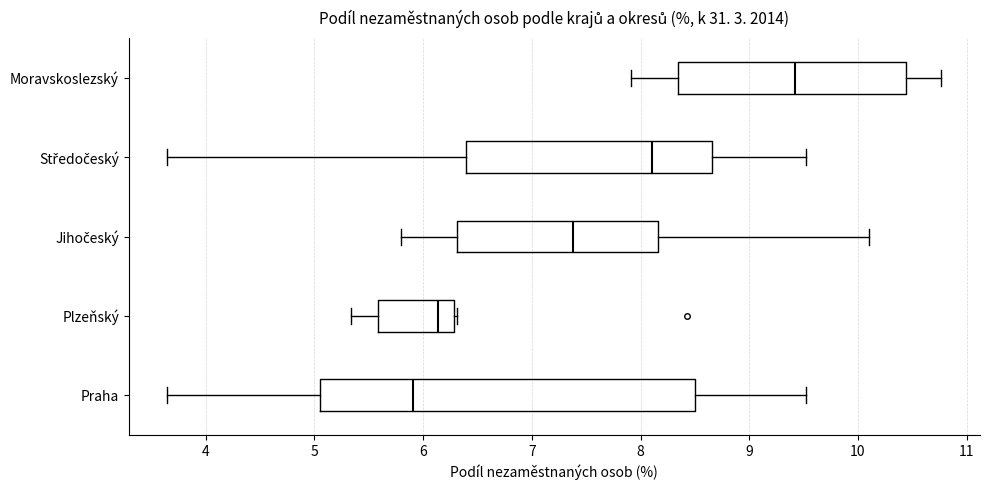

Comparing the boxes themselves (not the whiskers), which one is the widest?

Praha